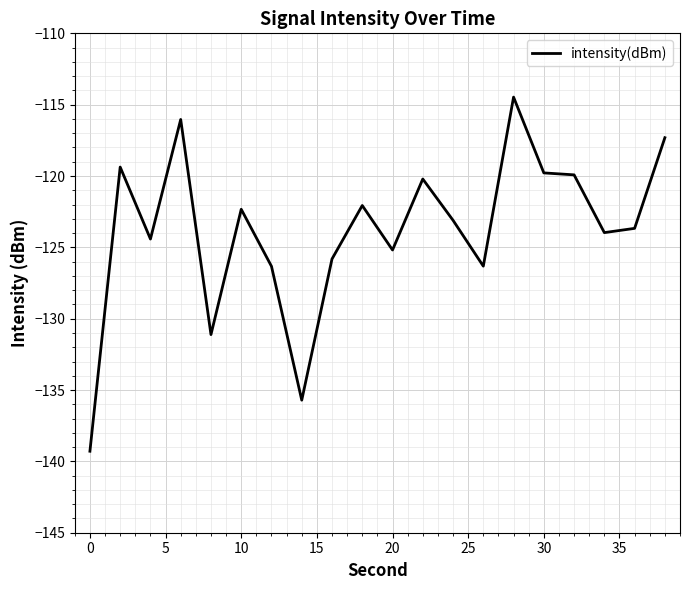

What is the difference between the maximum and minimum values?

24.8